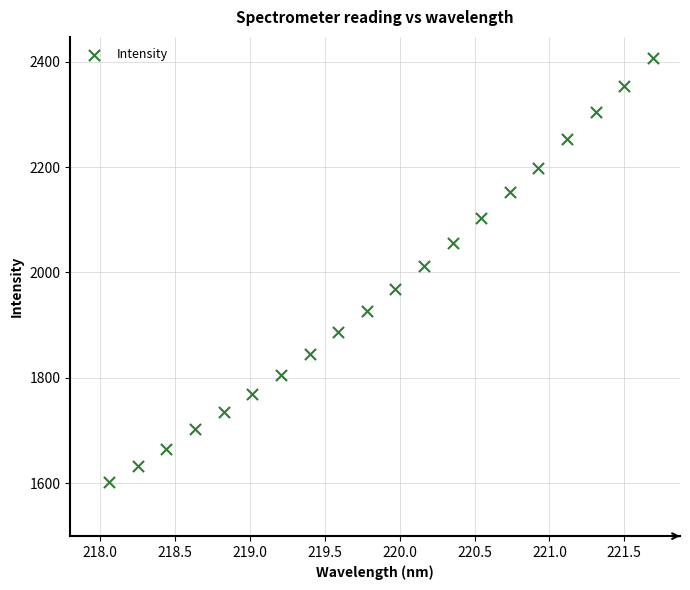

What is the range of X values (max minus min)?

3.6